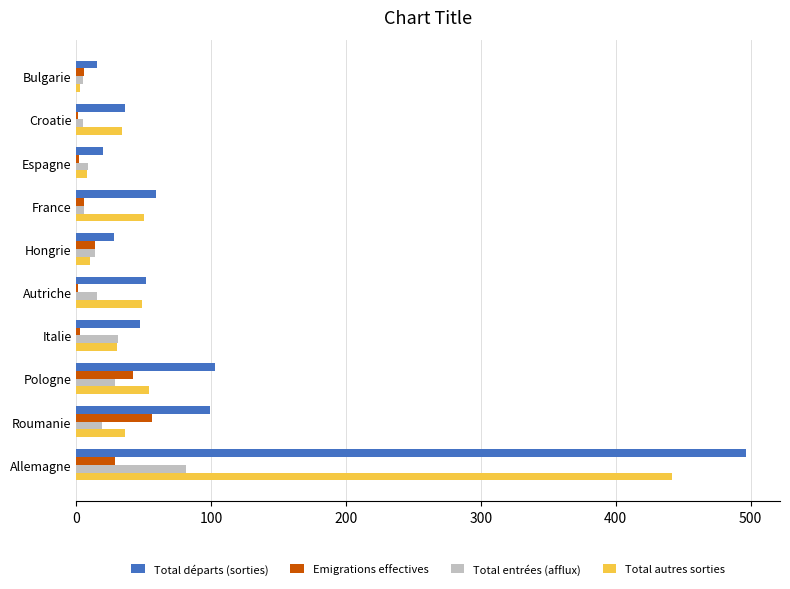

What is the average value of the Total départs (sorties) series?

96